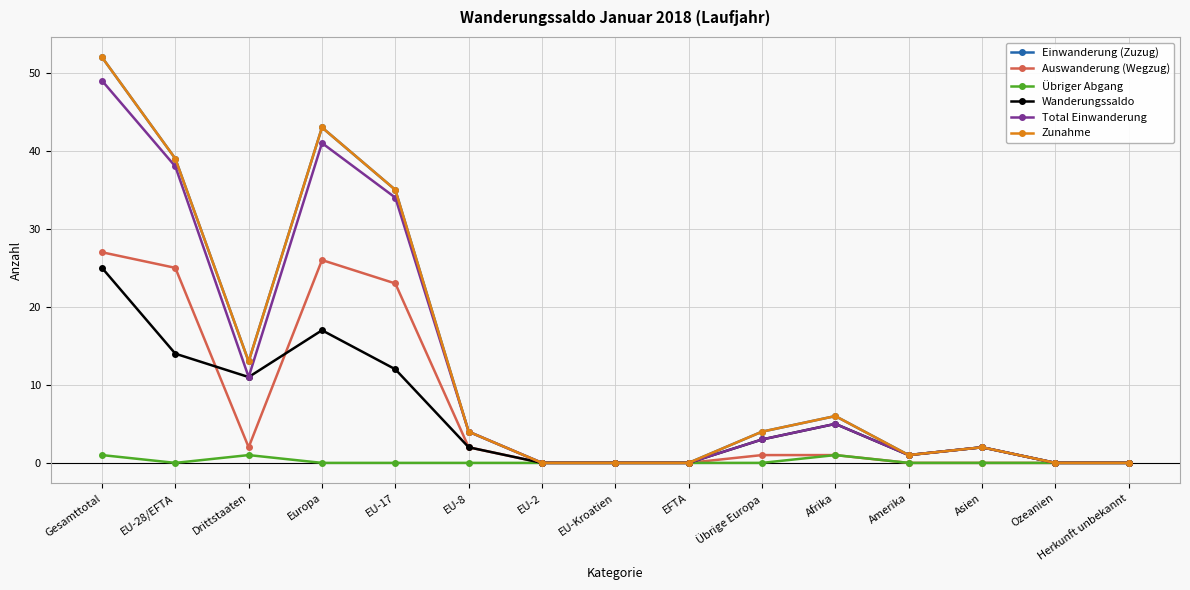

Is this an area chart (filled region under the line)?

No